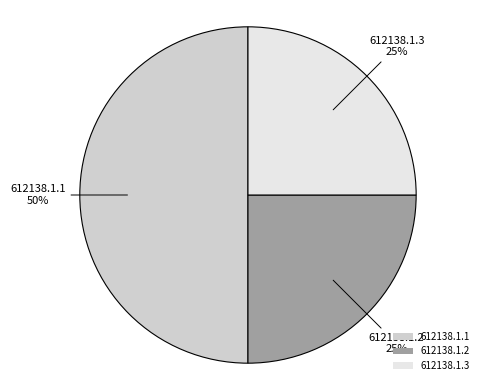

To the nearest percent, what is the difference between the largest and smallest slice percentages?

25%